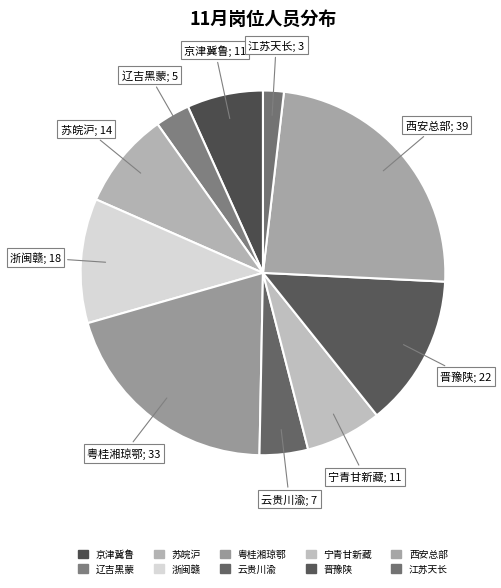

How many segments does this pie chart have?

10